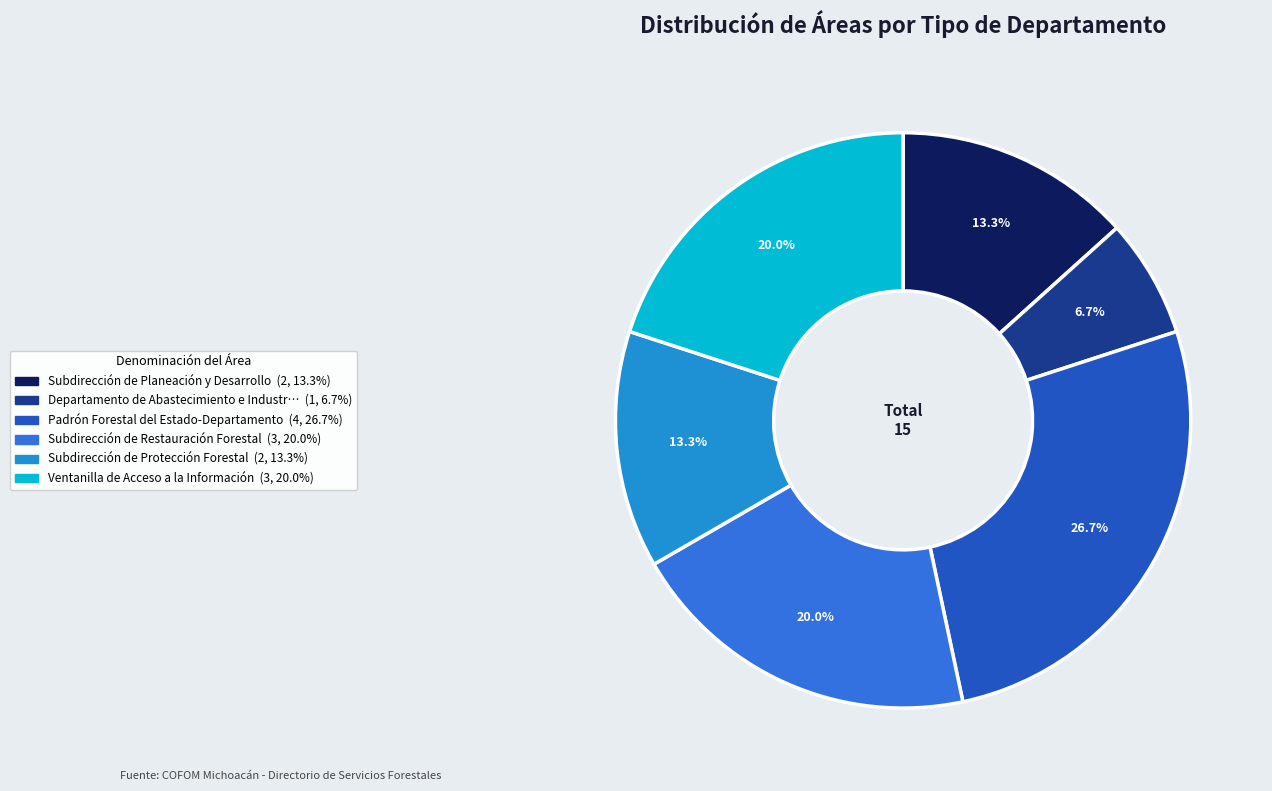

Is there a majority slice in this chart?

No